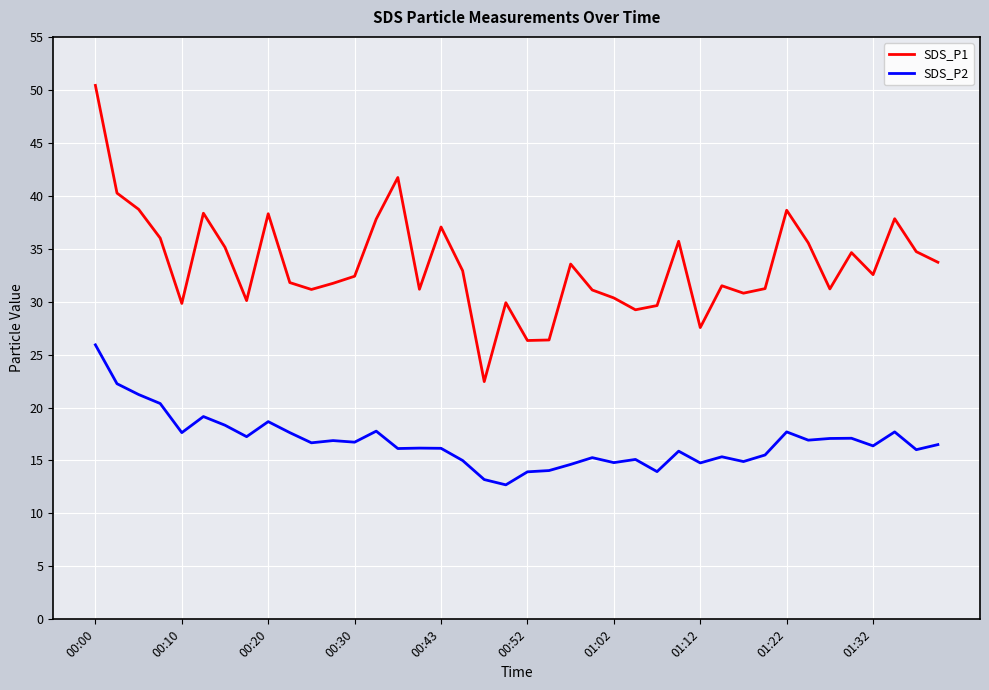

What is the minimum value shown in the chart?

12.7